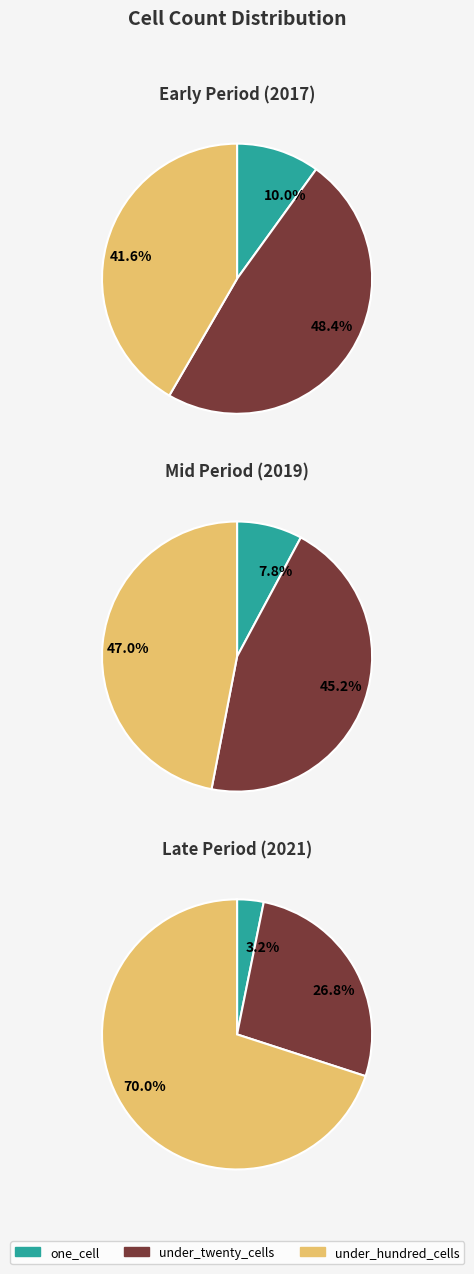

Is it true that 2019-04-06 snapshot is 25% of the pie?

False